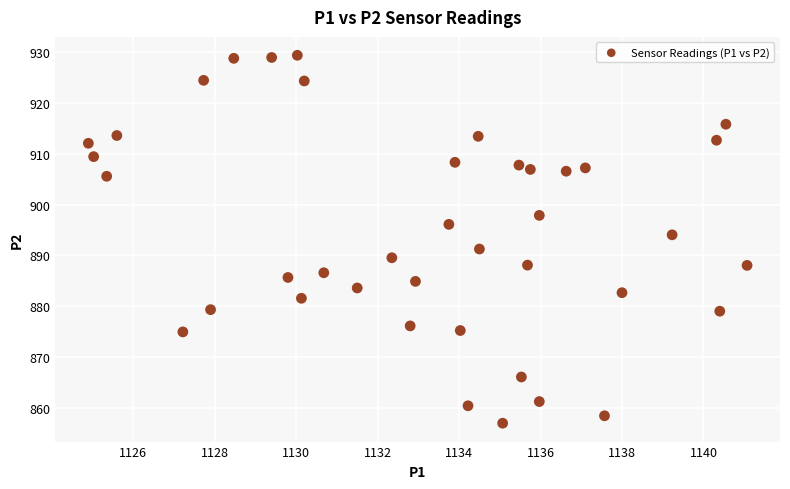

What is the range of Y values (max minus min)?

72.5